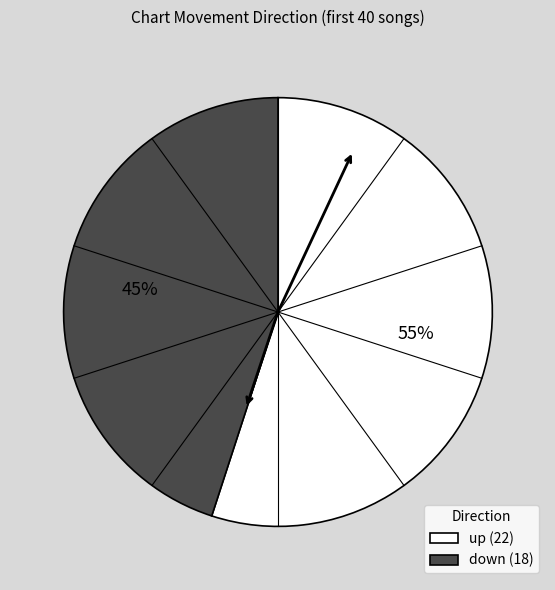

How many slices are in this pie chart?

2